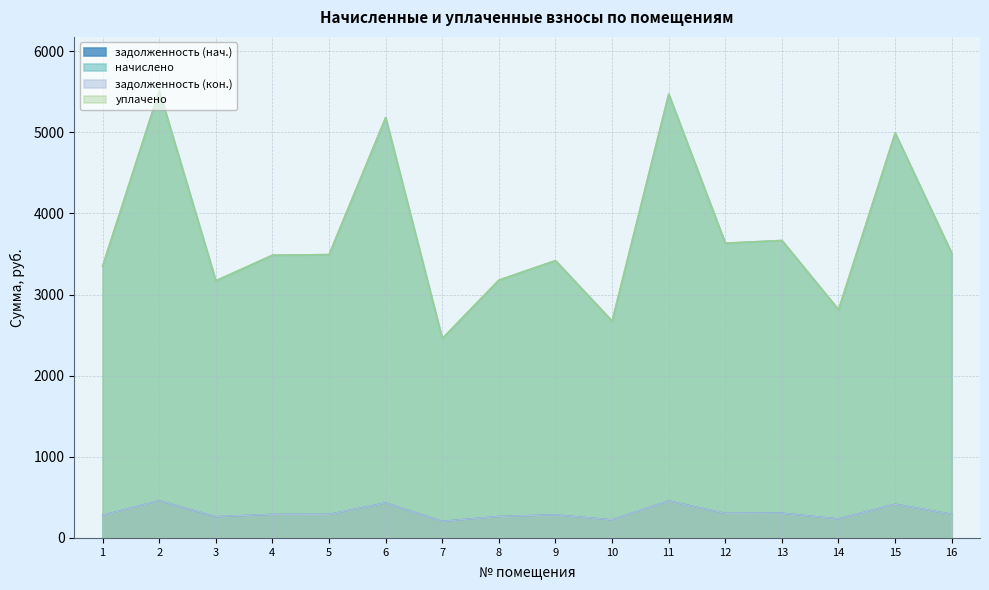

At which category does задолженность (кон.) reach its first local peak?

2